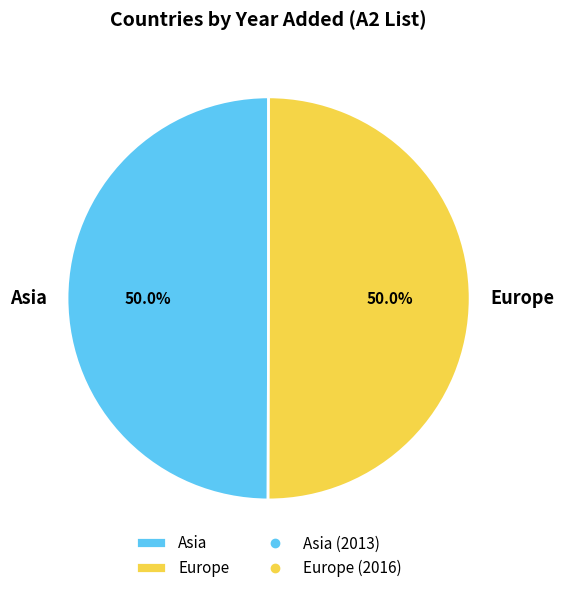

True or false: Asia accounts for 57% of the total.

False